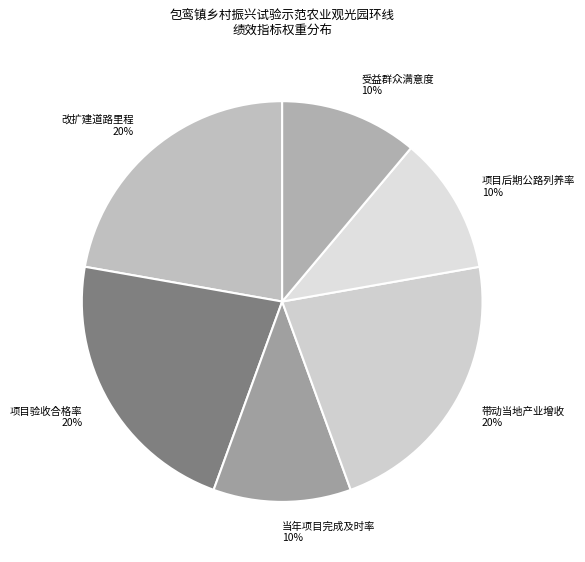

To the nearest percent, what portion does 受益群众满意度
10% represent?

11%